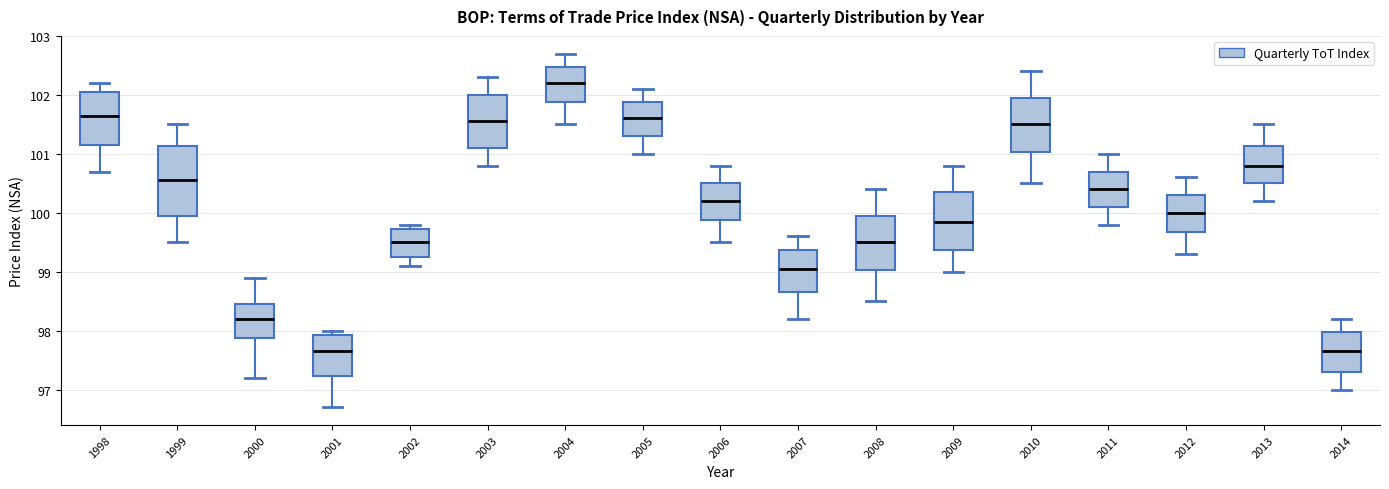

Which box is the tallest, from its lower edge to its upper edge?

1999